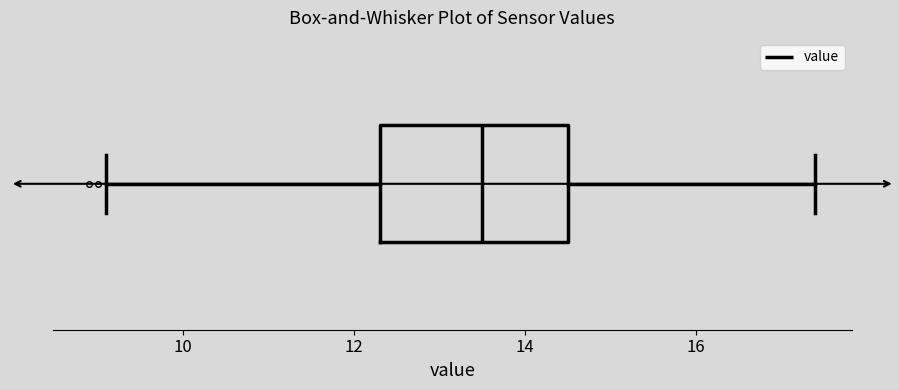

Where does the right whisker of the box end on the x-axis? The values are not printed on the chart, so give them approximately, as read against the axis.

17.4